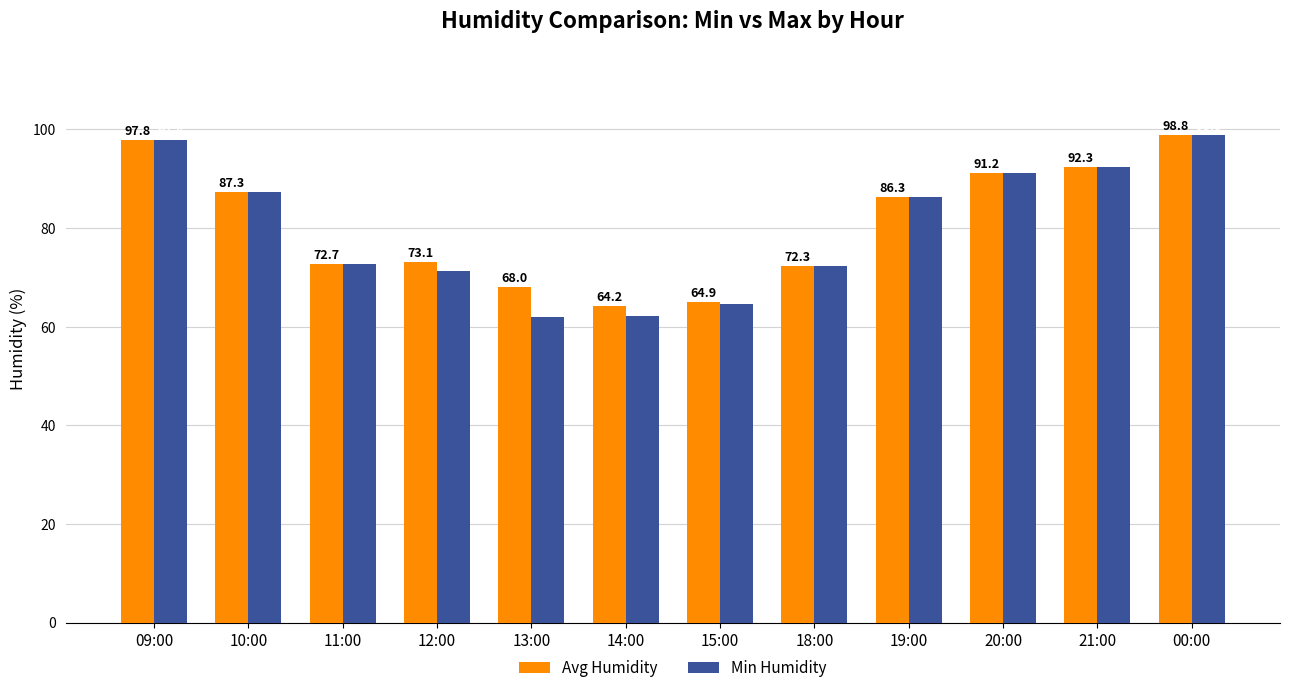

Which series changed the most between 13:00 and 14:00?

Avg Humidity